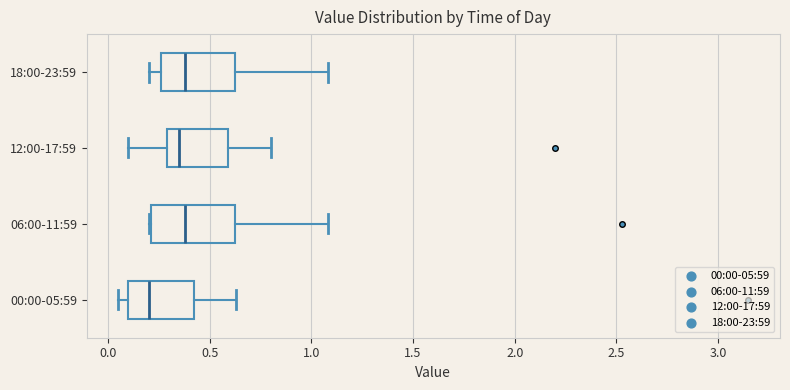

Reading bottom to top, transcribe this box plot: for each box, give where its median line is, the range the box spans, and where its two whiskers end, as read against the x-axis. The values are not printed on the chart, so give them approximately, as read against the axis.

00:00-05:59: median 0.20, box 0.10 to 0.45, whiskers 0.05 to 0.65
06:00-11:59: median 0.40, box 0.20 to 0.65, whiskers 0.20 to 1.10
12:00-17:59: median 0.35, box 0.30 to 0.60, whiskers 0.10 to 0.80
18:00-23:59: median 0.40, box 0.25 to 0.65, whiskers 0.20 to 1.10